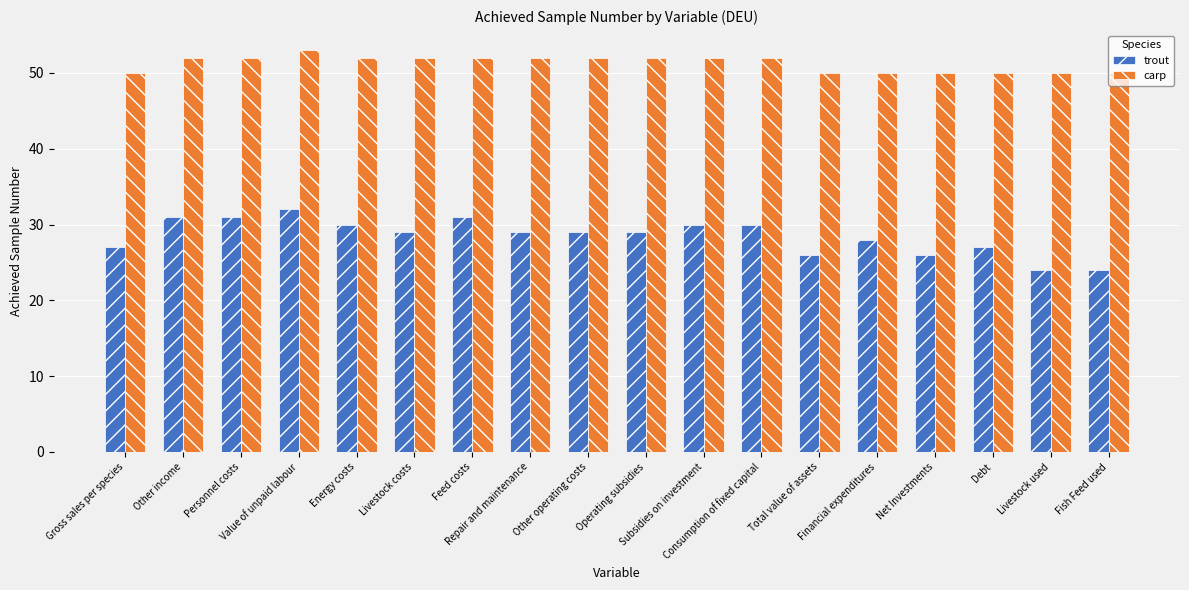

List the series in order of their peak value, lowest first.

trout, carp